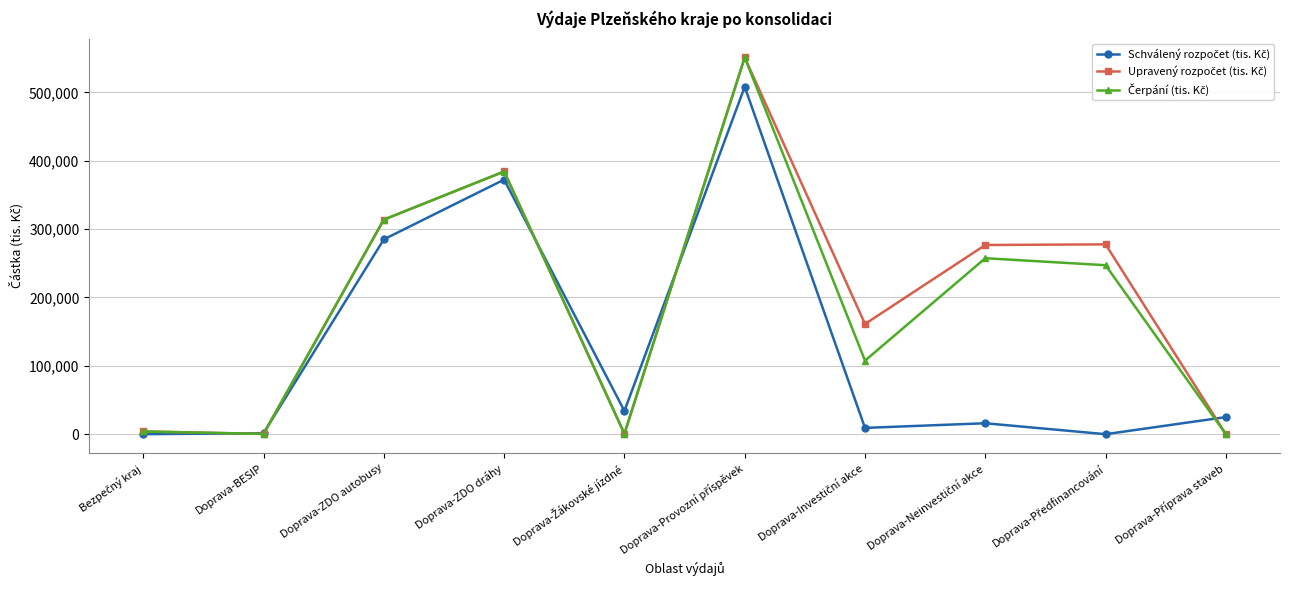

What is the label of the 9th point from the right?

Doprava-BESIP